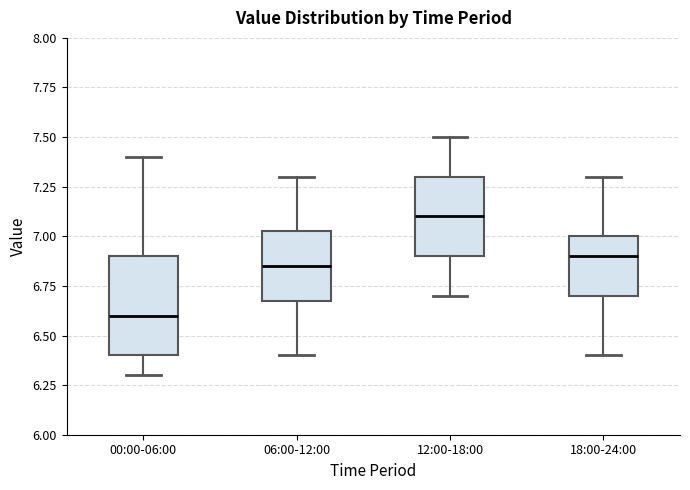

Which box's median line is the lowest?

00:00-06:00